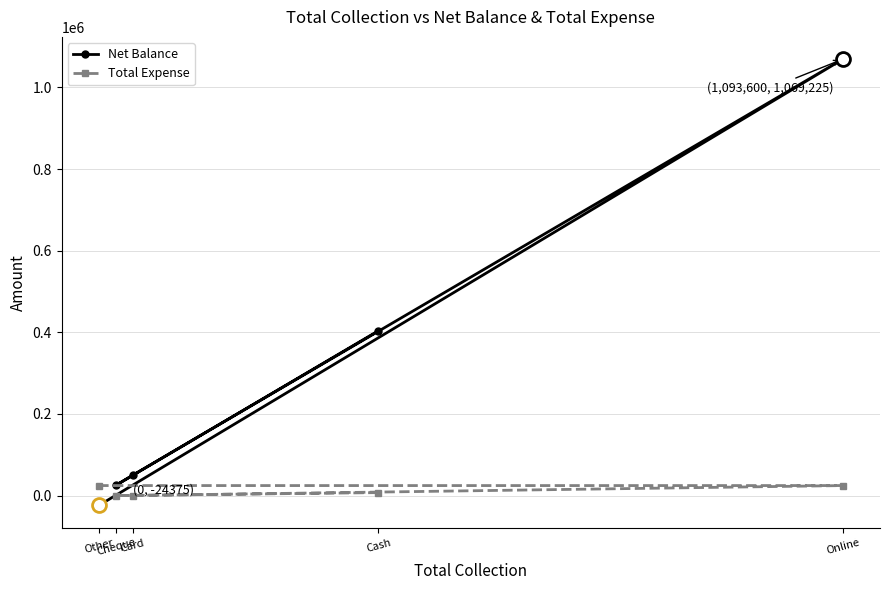

Where does the Net Balance series first go above 49528?

Cash